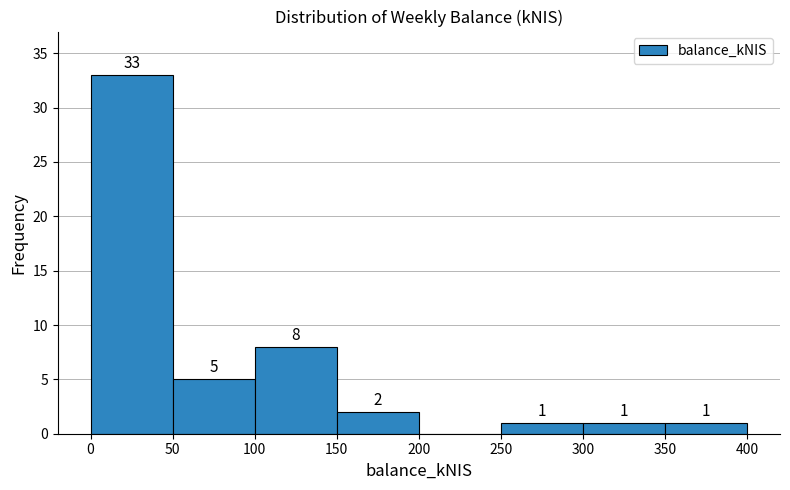

Which range on the x-axis has the tallest bar?

0 to 50